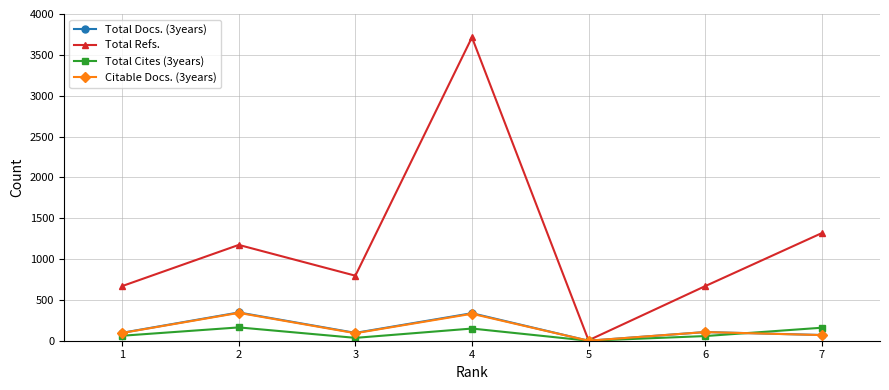

What is the average value of the Citable Docs. (3years) series?

148